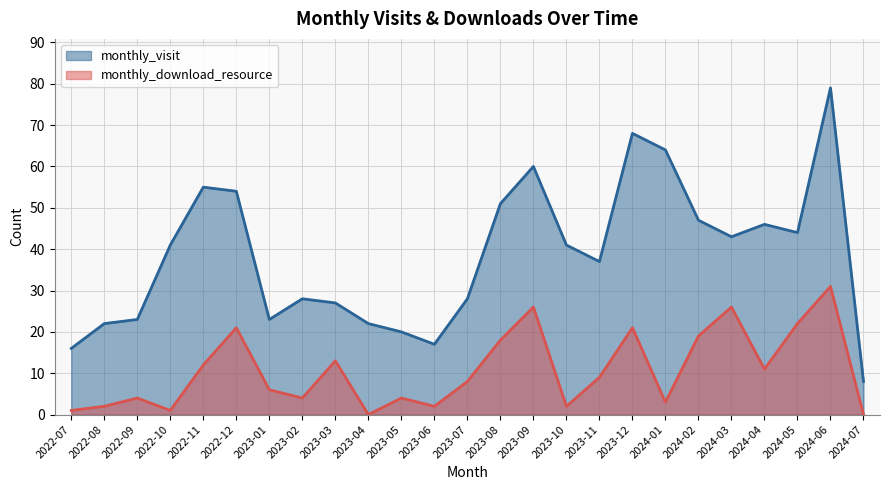

At 2022-09, list the series in order from smallest to largest.

monthly_download_resource, monthly_visit